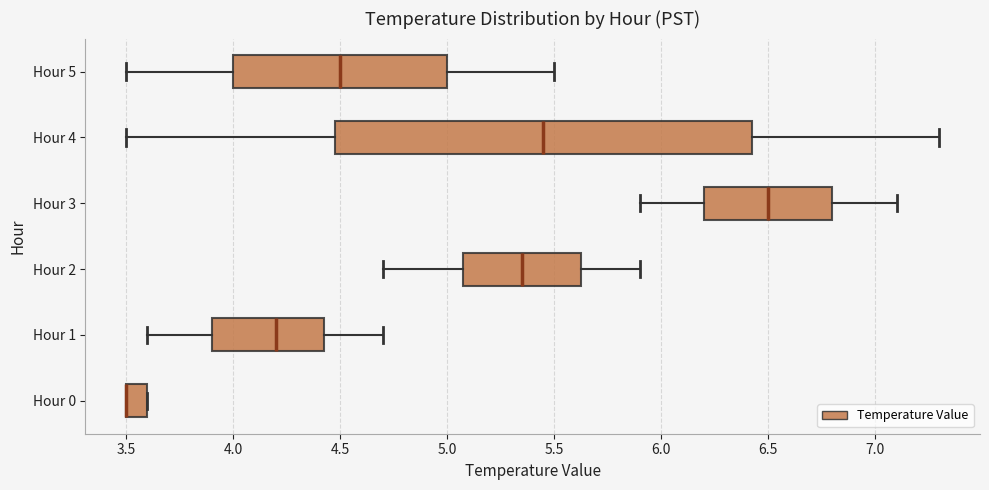

Reading bottom to top, transcribe this box plot: for each box, give where its median line is, the range the box spans, and where its two whiskers end, as read against the x-axis. The values are not printed on the chart, so give them approximately, as read against the axis.

Hour 0: median 3.50 (drawn on the box's left edge), box 3.50 to 3.60, whiskers 3.50 to 3.60
Hour 1: median 4.20, box 3.90 to 4.45, whiskers 3.60 to 4.70
Hour 2: median 5.35, box 5.10 to 5.65, whiskers 4.70 to 5.90
Hour 3: median 6.50, box 6.20 to 6.80, whiskers 5.90 to 7.10
Hour 4: median 5.45, box 4.50 to 6.45, whiskers 3.50 to 7.30
Hour 5: median 4.50, box 4.00 to 5.00, whiskers 3.50 to 5.50